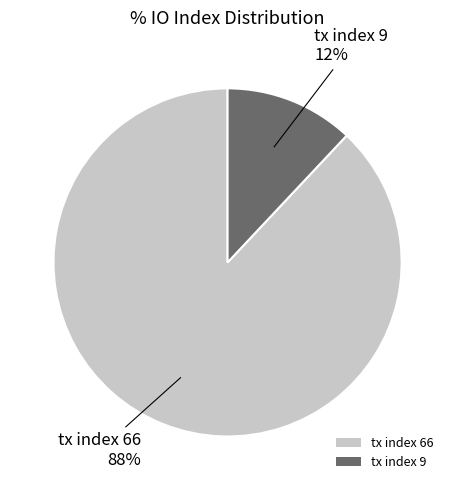

Does tx index 9 account for over 50% of the chart?

No